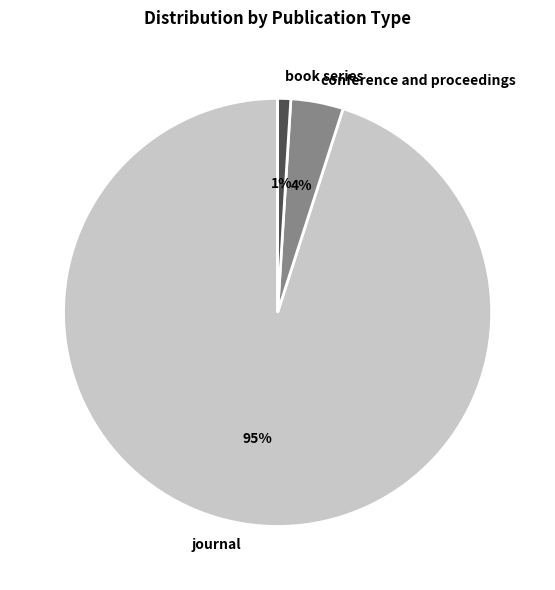

How many slices are in this pie chart?

3